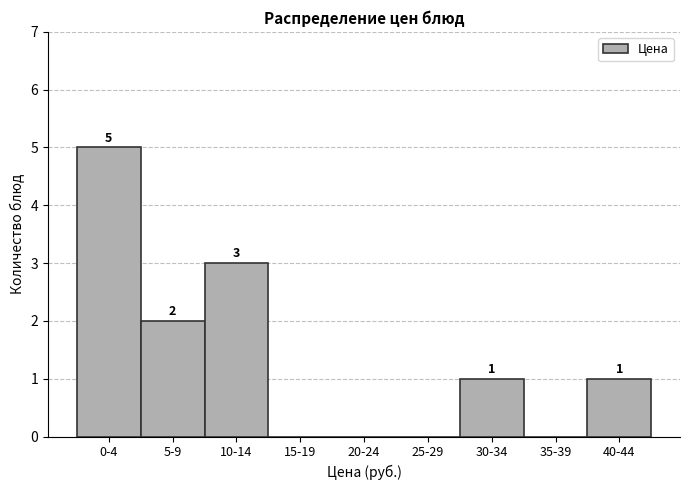

Reading left to right, list all the values displayed in this chart.

0-4=5	5-9=2	10-14=3	15-19=0	20-24=0	25-29=0	30-34=1	35-39=0	40-44=1